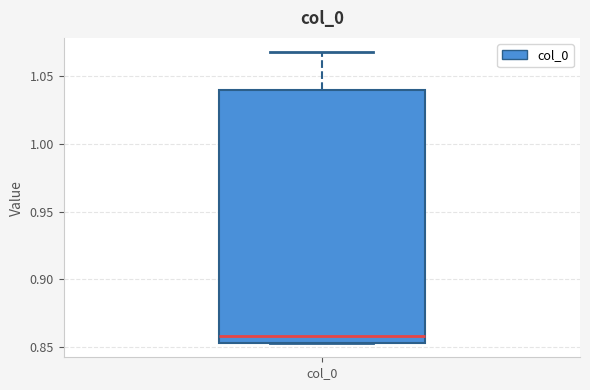

Transcribe this box plot: give where the median line is, the range the box spans, and where the two whiskers end, as read against the y-axis. The values are not printed on the chart, so give them approximately, as read against the axis.

median 0.860, box 0.855 to 1.040, whiskers 0.855 to 1.070